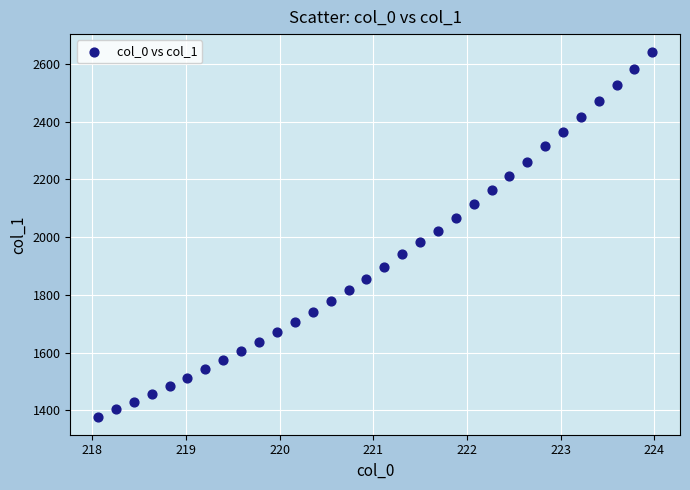

What is the range of X values (max minus min)?

5.9